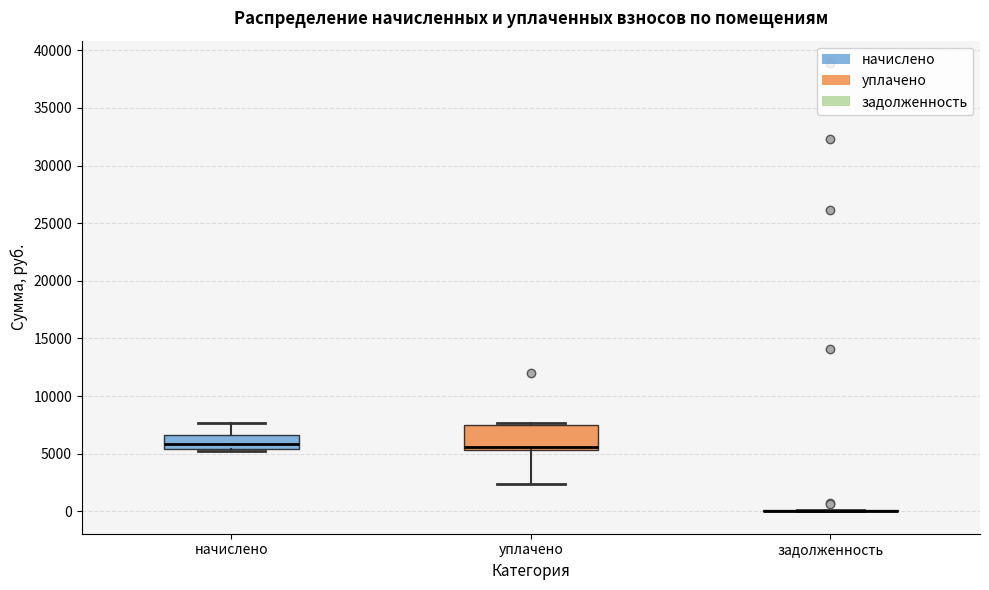

Where is the upper edge of the box for уплачено on the y-axis? The values are not printed on the chart, so give them approximately, as read against the axis.

7500